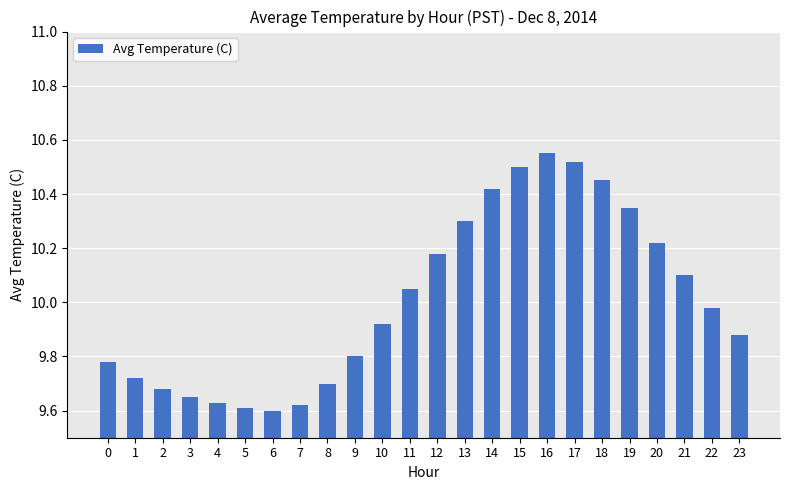

What is the sum of the values at 13 and 7?

19.9